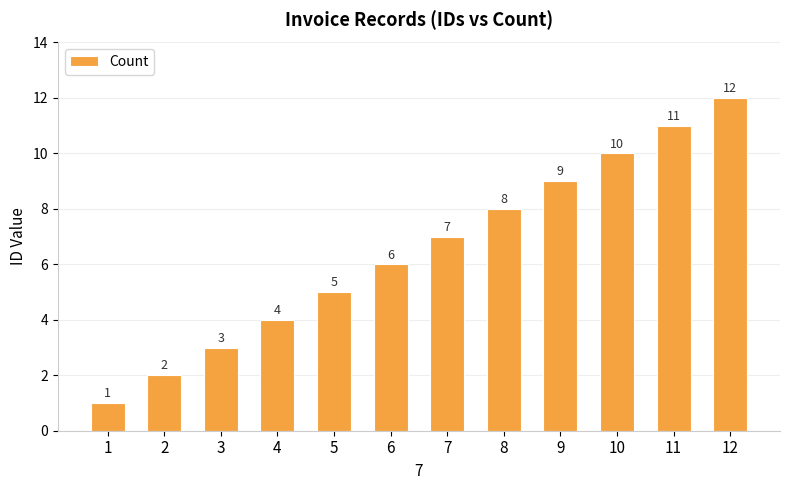

Rank the categories by value from lowest to highest.

1, 2, 3, 4, 5, 6, 7, 8, 9, 10, 11, 12